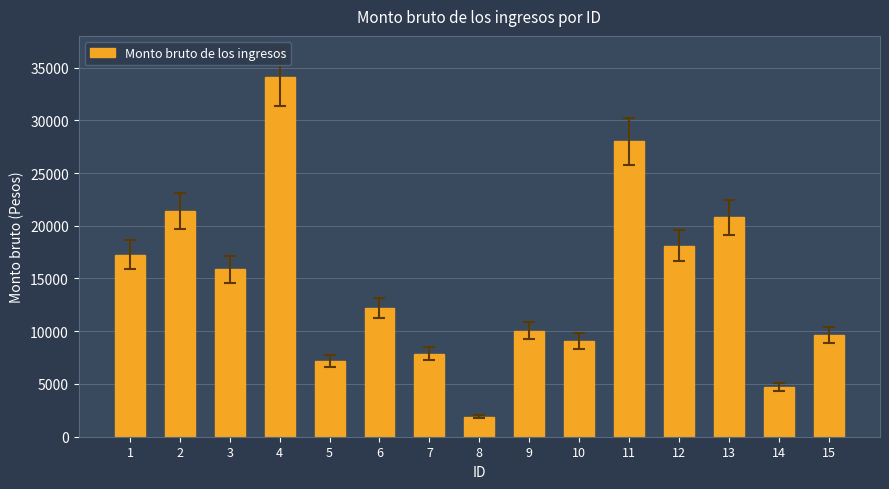

What is the difference between the values at 3 and 7?

8000.4